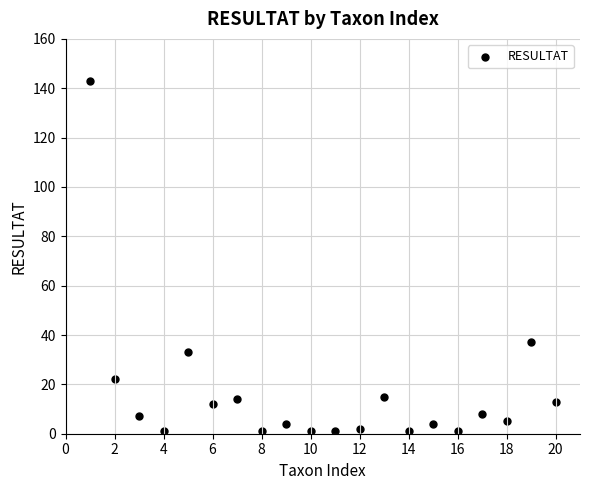

What Y value in the scatter plot is closest to 72?

37